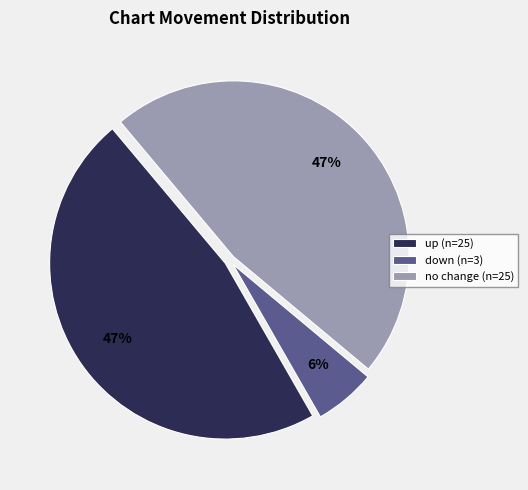

How many slices are in this pie chart?

3